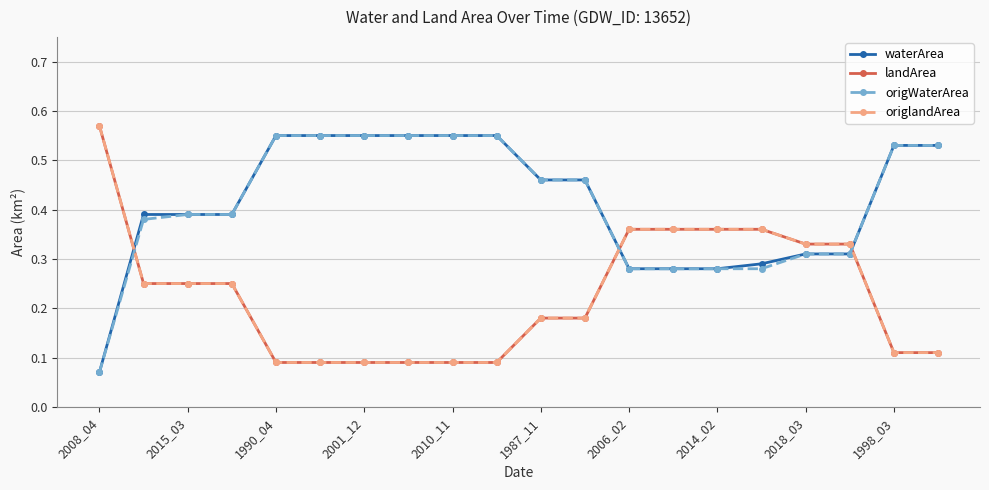

Which series has the largest total across all categories?

waterArea